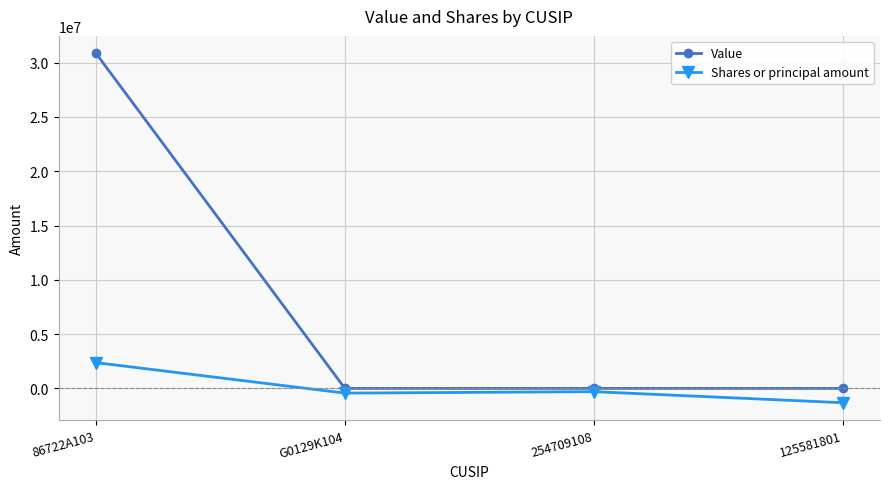

What is the total value across all series at 125581801?

-1317802